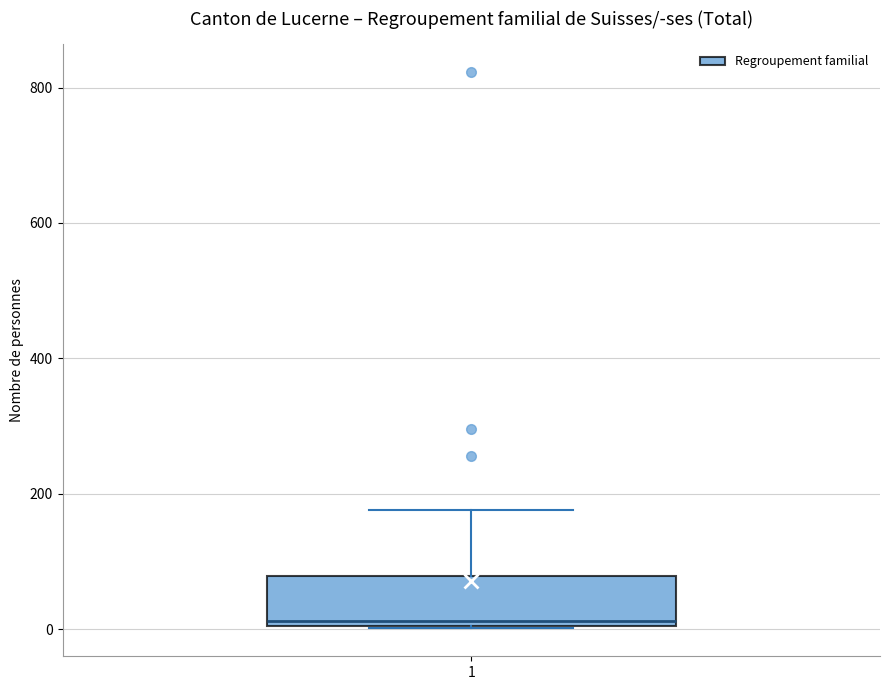

Read this box plot against the y-axis: the position of the median line, the range covered by the box, and the ends of both whiskers. The values are not printed on the chart, so give them approximately, as read against the axis.

median 20, box 0 to 80, whiskers 0 to 180